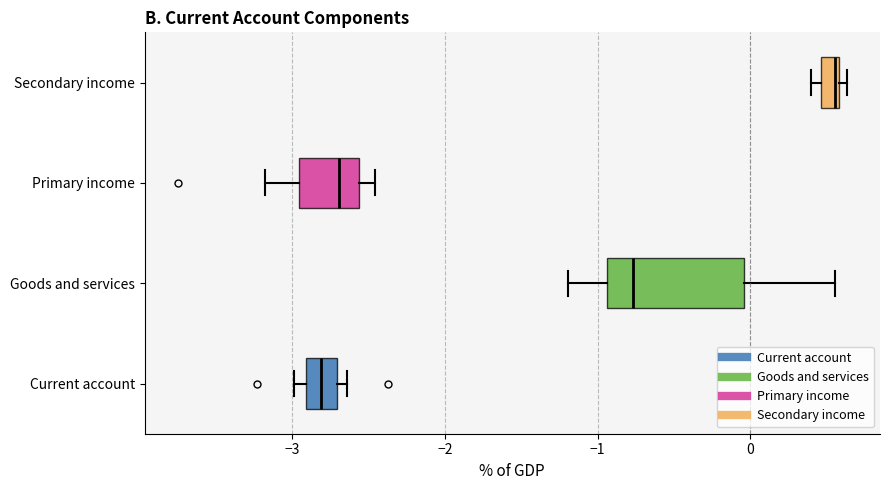

Which box's median line is the furthest to the right?

Secondary income